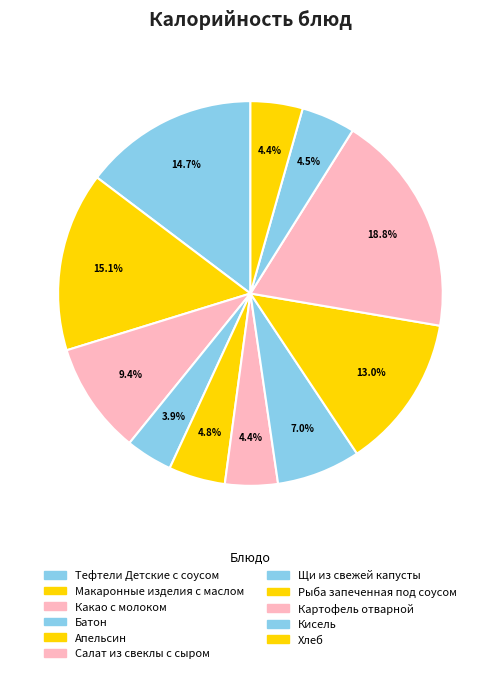

True or false: Макаронные изделия с маслом accounts for 26% of the total.

False